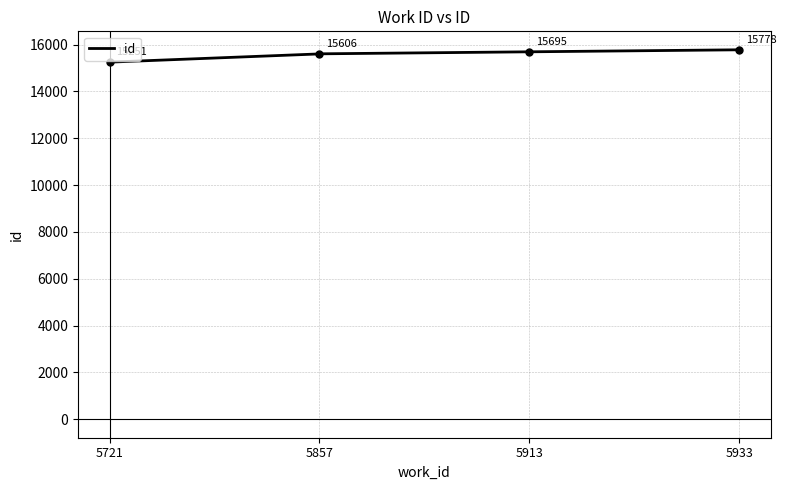

What is the difference between the second highest and second lowest values?

89